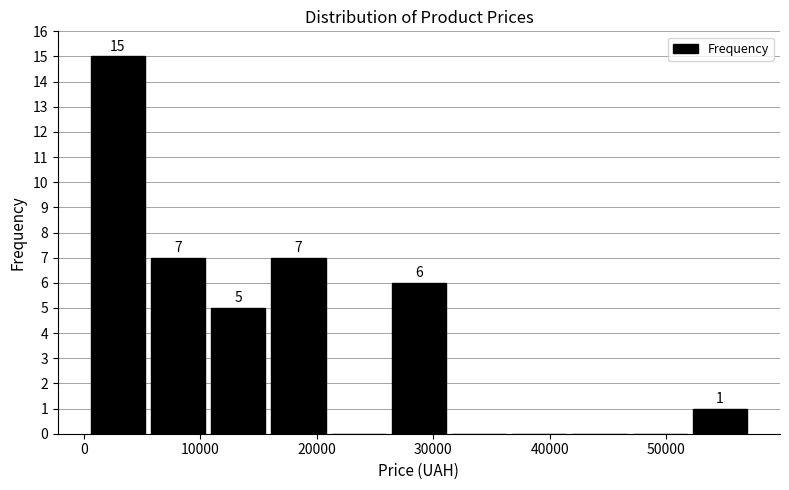

Over which range of the x-axis is the bar tallest?

0 to 5000